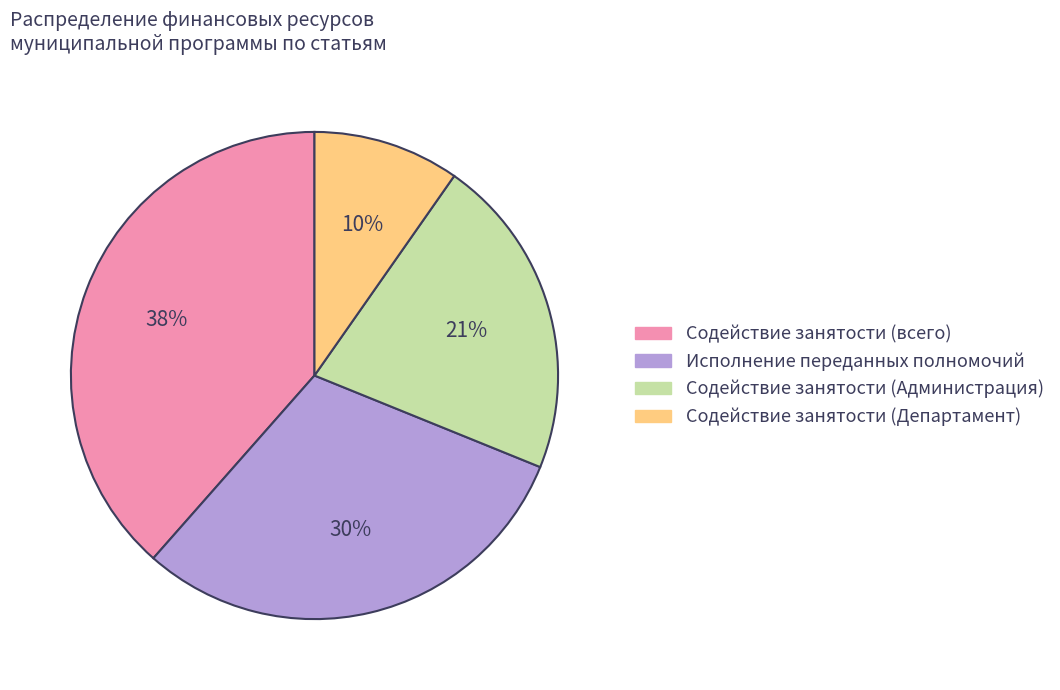

Is there a majority slice in this chart?

No